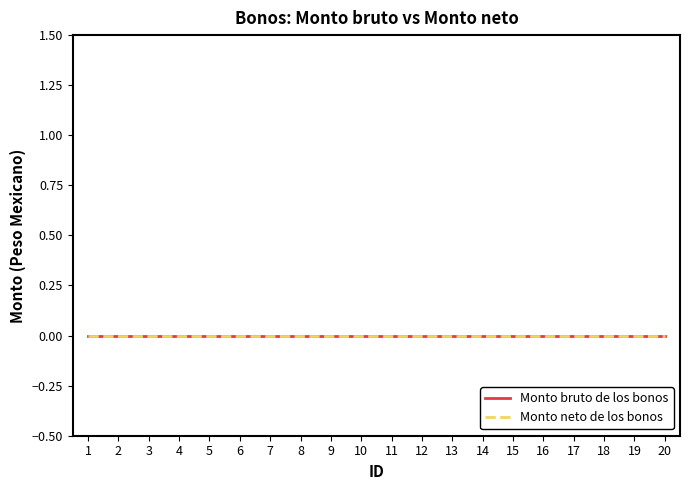

Reading left to right, what are all the values shown in this chart?

Monto bruto de los bonos: 0	0	0	0	0	0	0	0	0	0	0	0	0	0	0	0	0	0	0	0
Monto neto de los bonos: 0	0	0	0	0	0	0	0	0	0	0	0	0	0	0	0	0	0	0	0
ID: 1	2	3	4	5	6	7	8	9	10	11	12	13	14	15	16	17	18	19	20